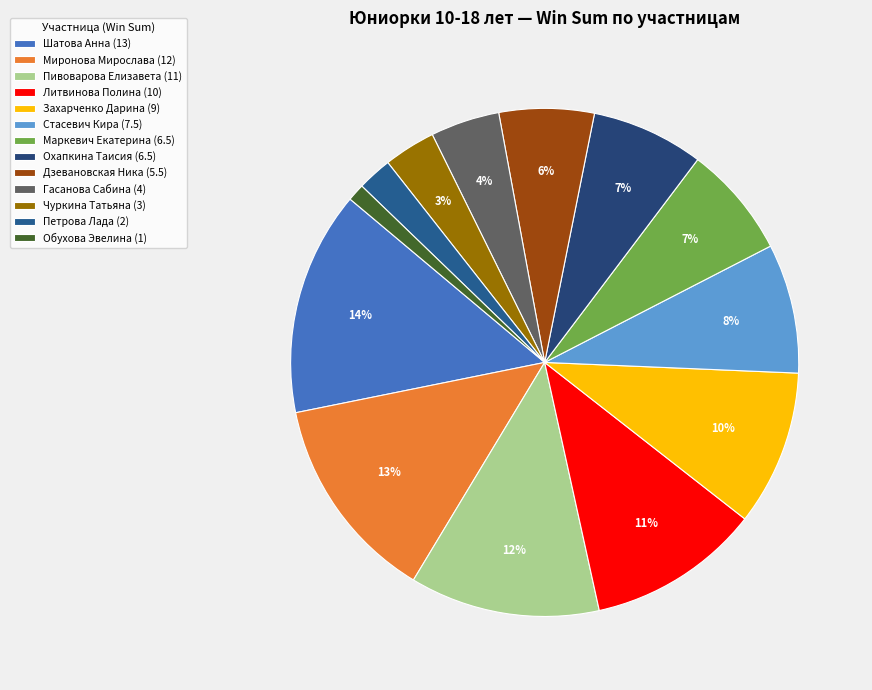

Is there any slice that represents more than half of the pie?

No